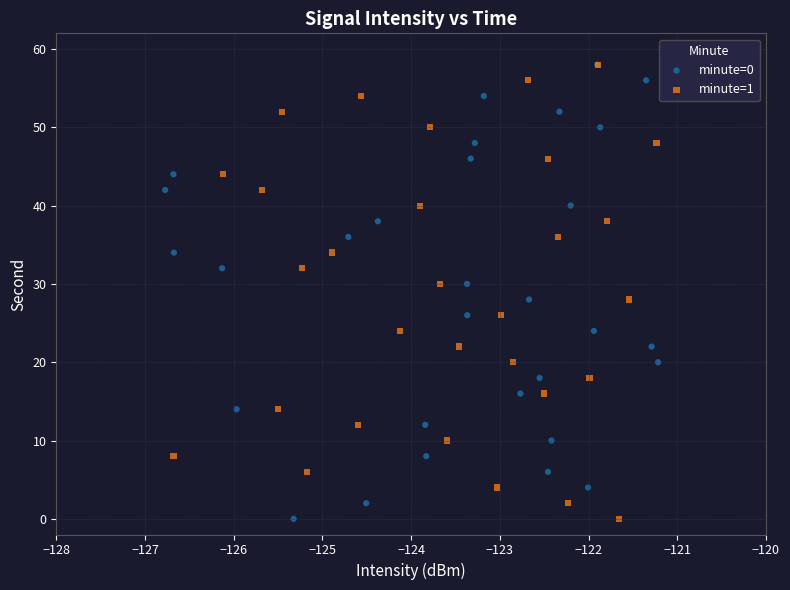

What are all the series names shown in the legend?

minute=0, minute=1